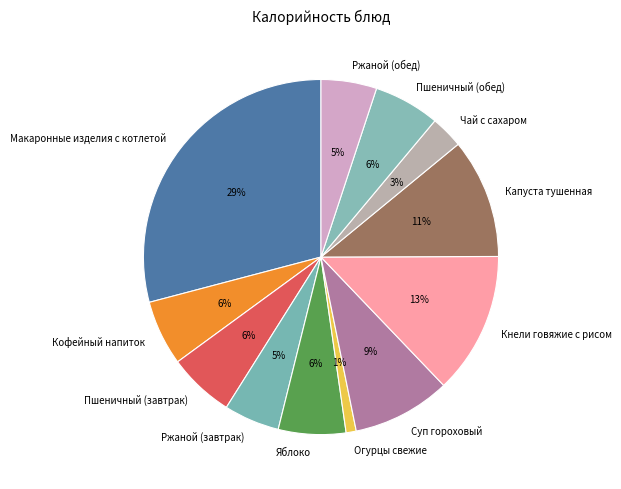

Approximately how many times larger is the value at Пшеничный (обед) compared to Ржаной (обед)?

1.2